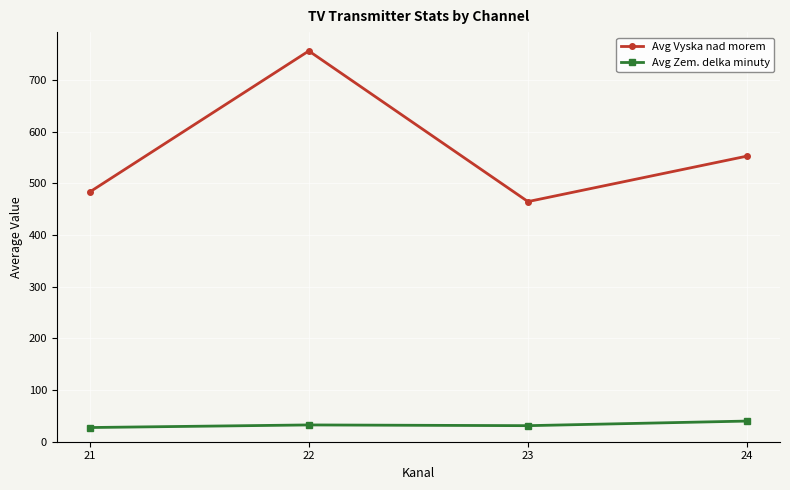

What is the sum of all Avg Zem. delka minuty values?

131.1